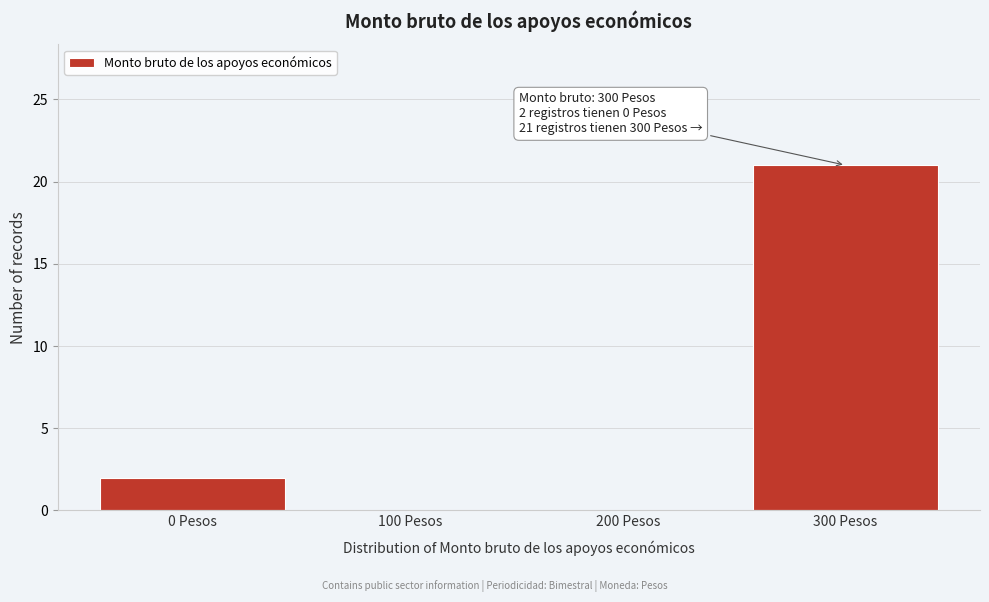

Over which range of the x-axis is the bar tallest?

250 to 350